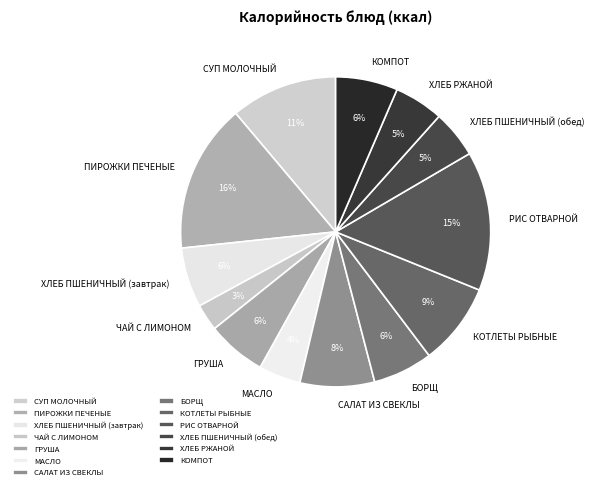

What is the smallest slice in the pie chart?

ЧАЙ С ЛИМОНОМ